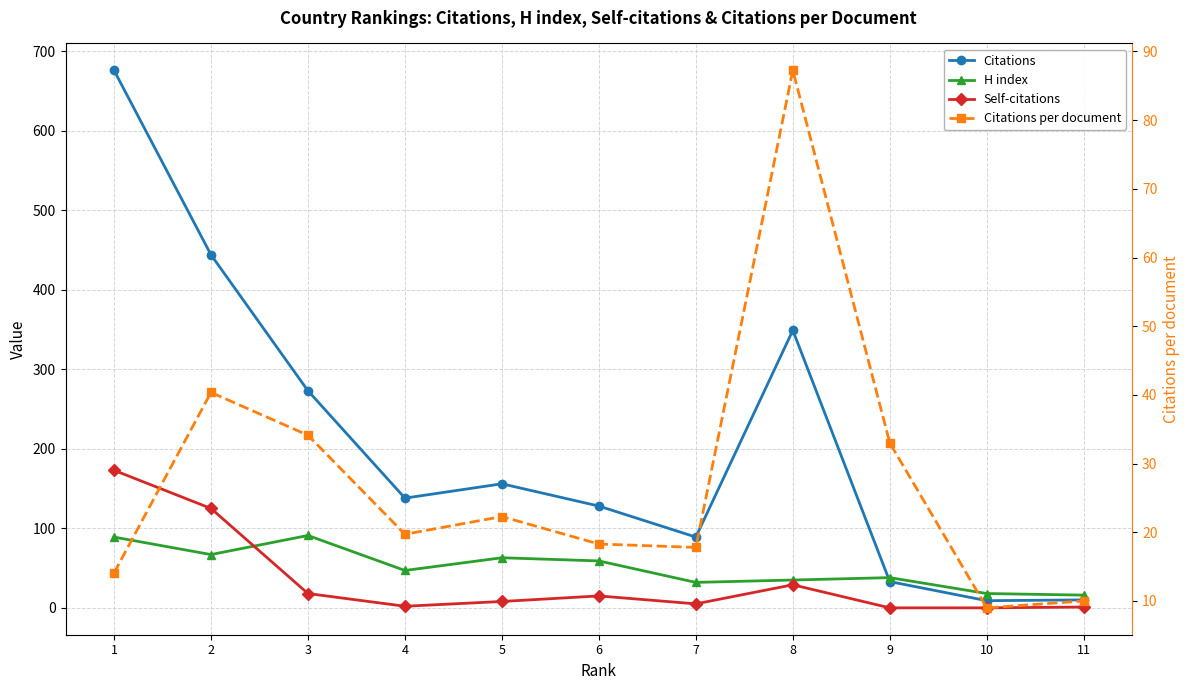

The Self-citations series shows 112.5 at 1. True or false?

False